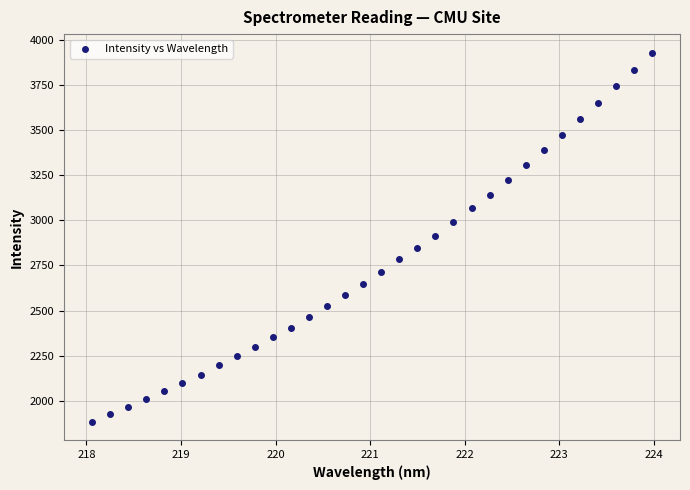

What is the range of X values (max minus min)?

5.9